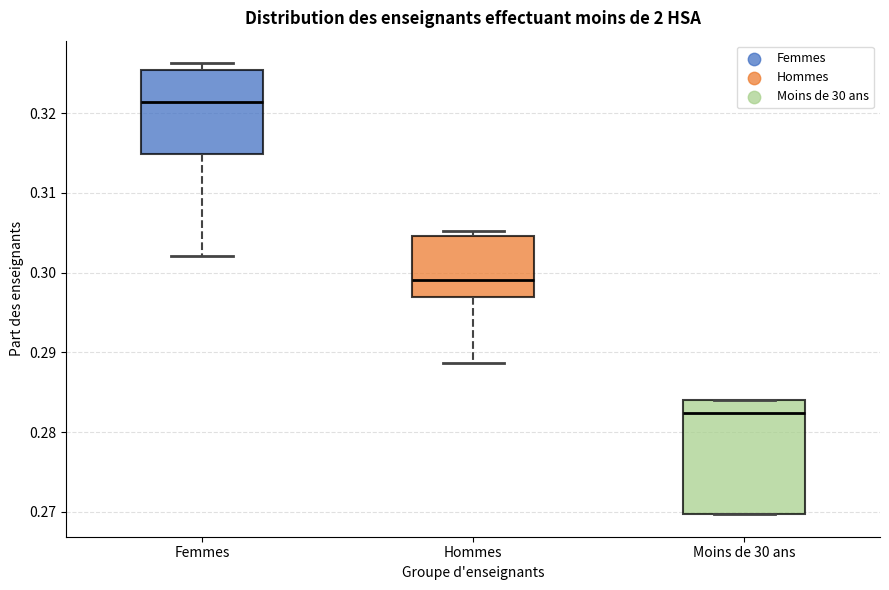

Reading left to right, read every box against the y-axis: the position of its median line, the range the box covers, and the ends of its whiskers. The values are not printed on the chart, so give them approximately, as read against the axis.

Femmes: median 0.321, box 0.315 to 0.325, whiskers 0.302 to 0.326
Hommes: median 0.299, box 0.297 to 0.305, whiskers 0.289 to 0.305 (just above the box's upper edge)
Moins de 30 ans: median 0.282, box 0.270 to 0.284, whiskers 0.270 to 0.284